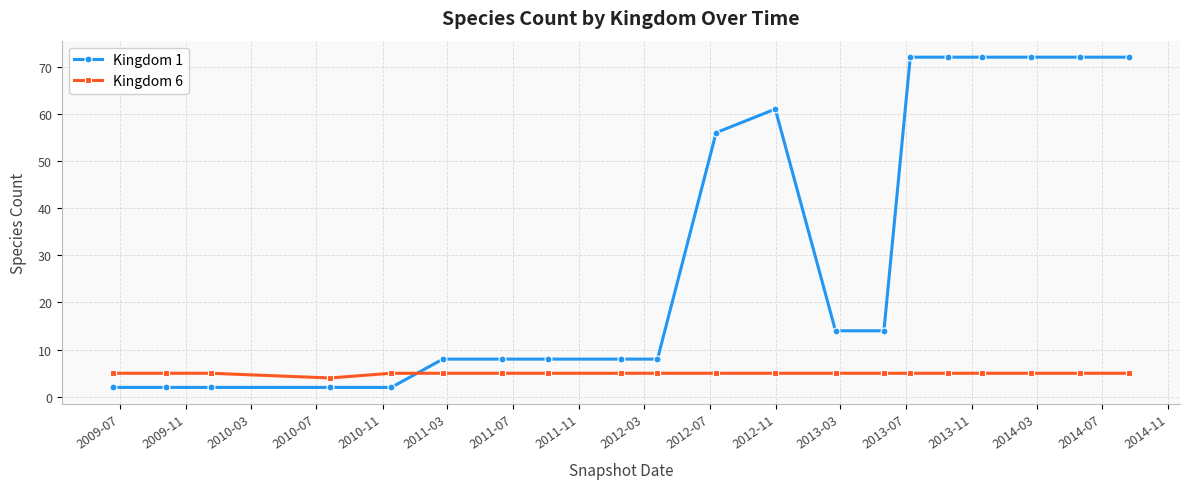

What is the difference between the maximum and minimum values in the Kingdom 1 series?

70